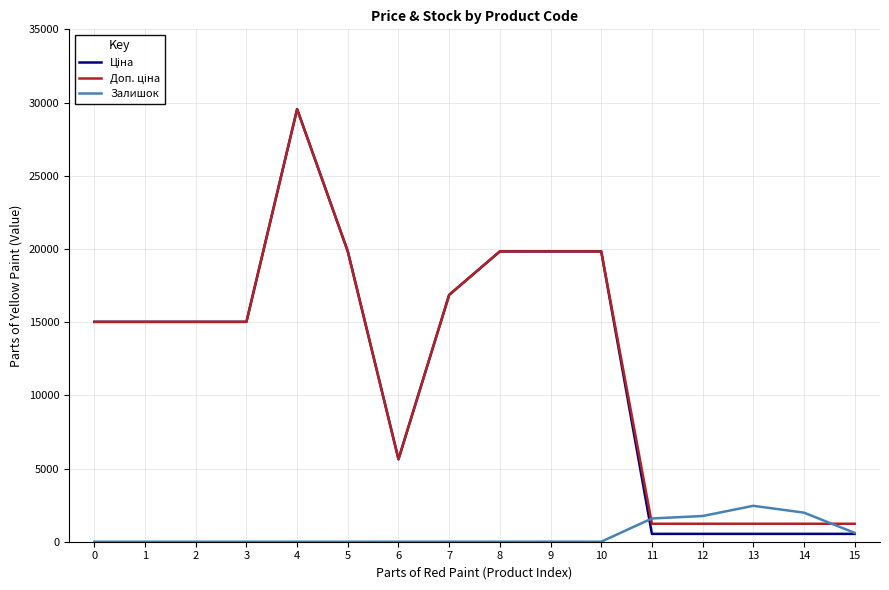

What is the maximum value shown in the chart?

29548.9